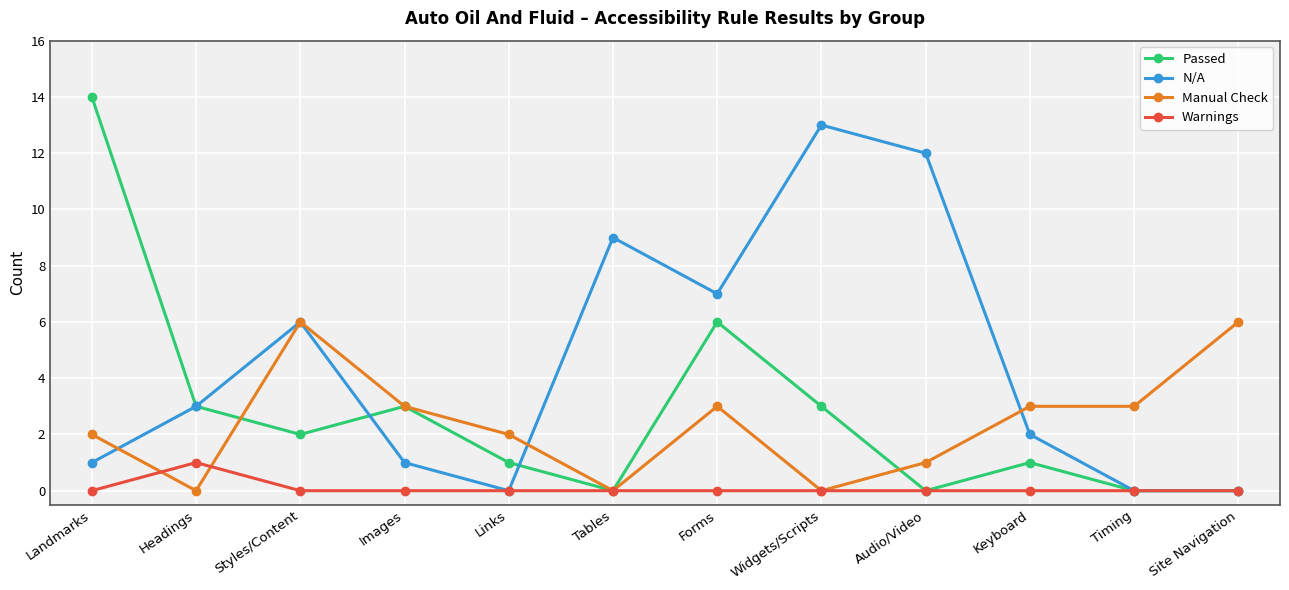

How many categories are shown in the chart?

12